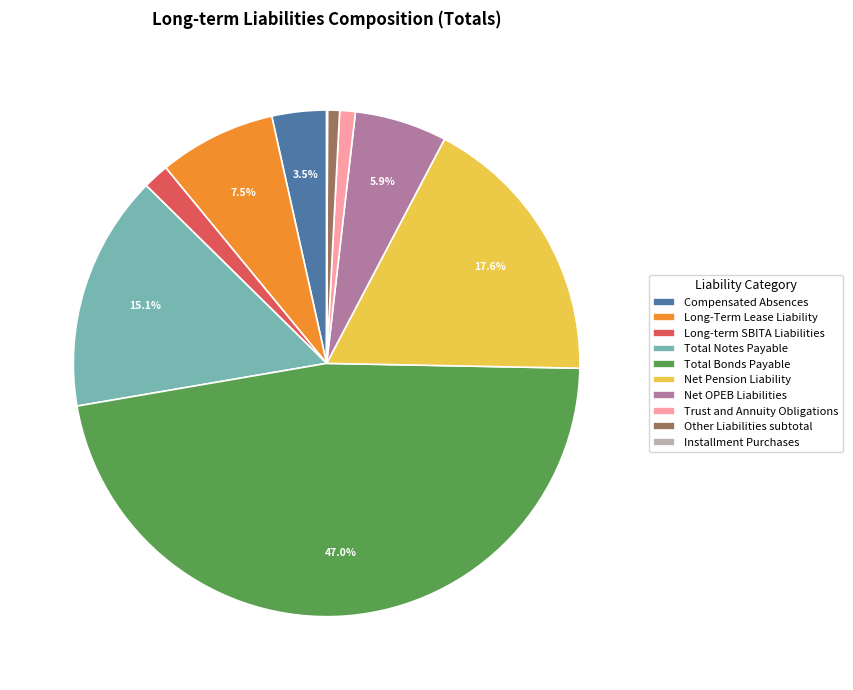

Which has a higher value, Compensated Absences or Long-Term Lease Liability?

Long-Term Lease Liability